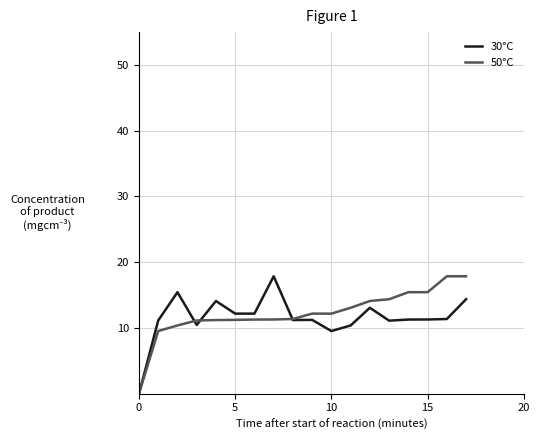

How many categories are shown in the chart?

18